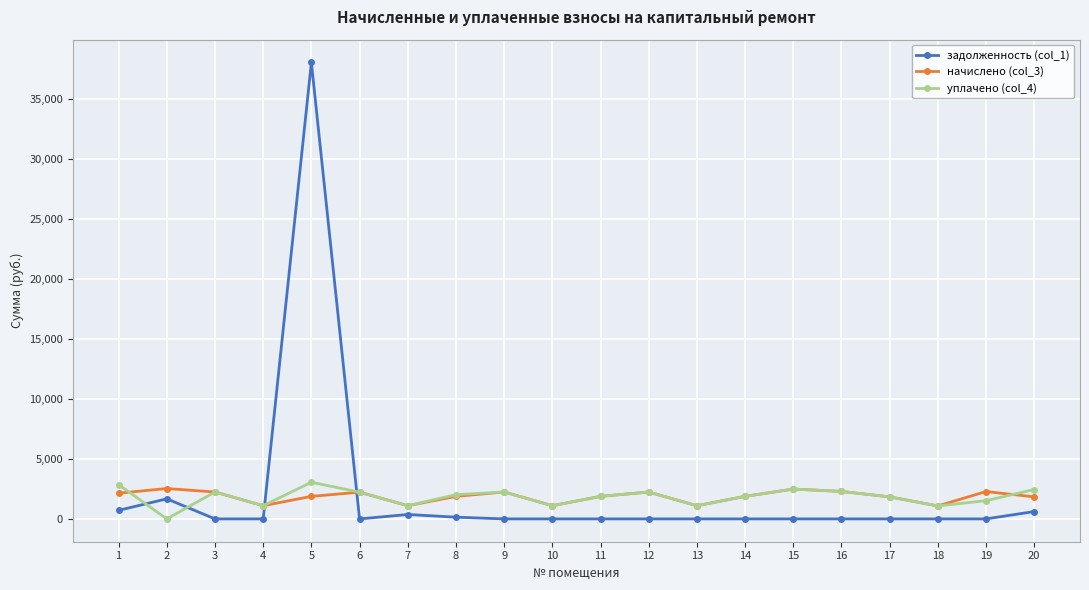

Which series has the widest spread of values?

задолженность (col_1)